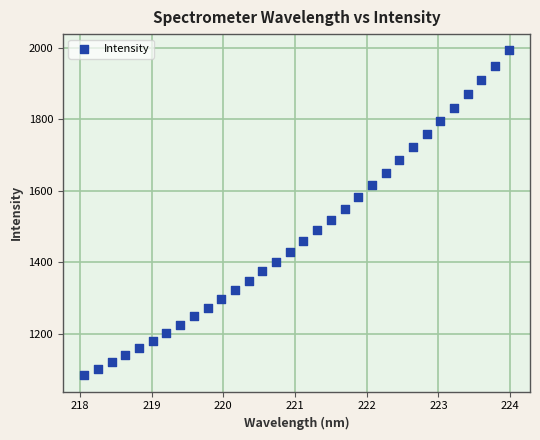

What is the range of Y values (max minus min)?

909.5